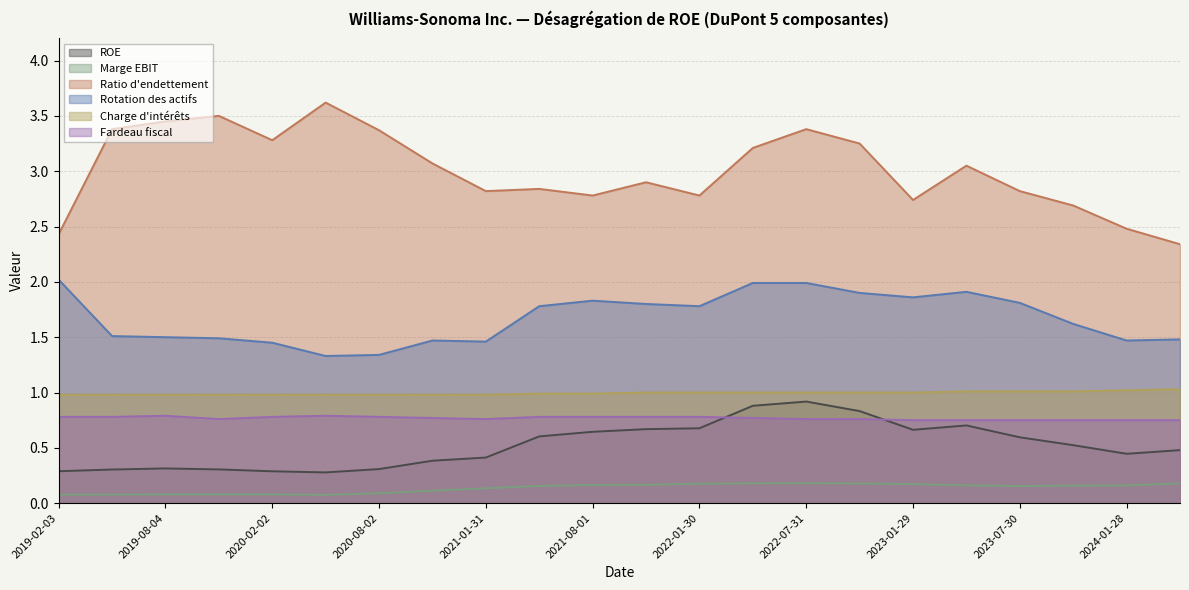

True or false: Marge EBIT and Charge d'intérêts cross at least once.

False